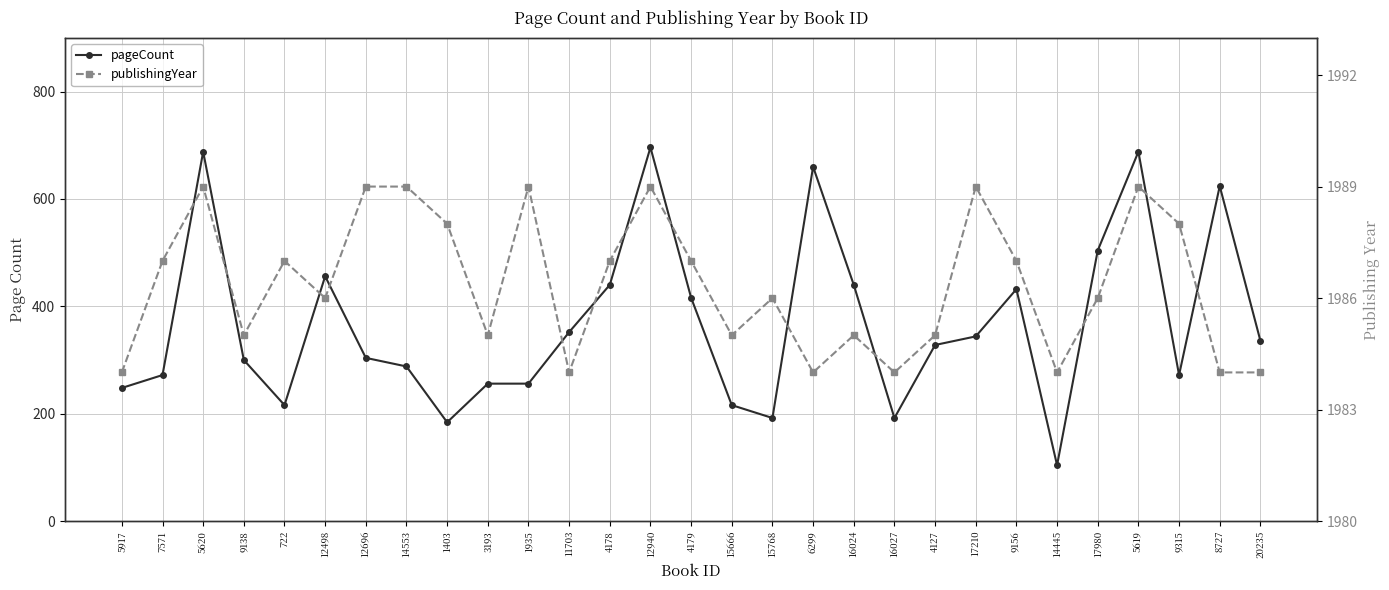

What is the total value across all series at 1935?

2245